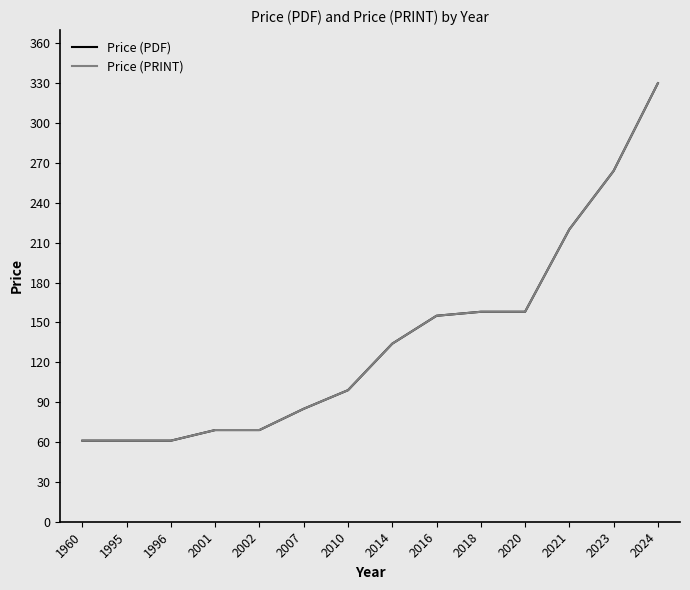

Does the chart have visible grid lines?

No